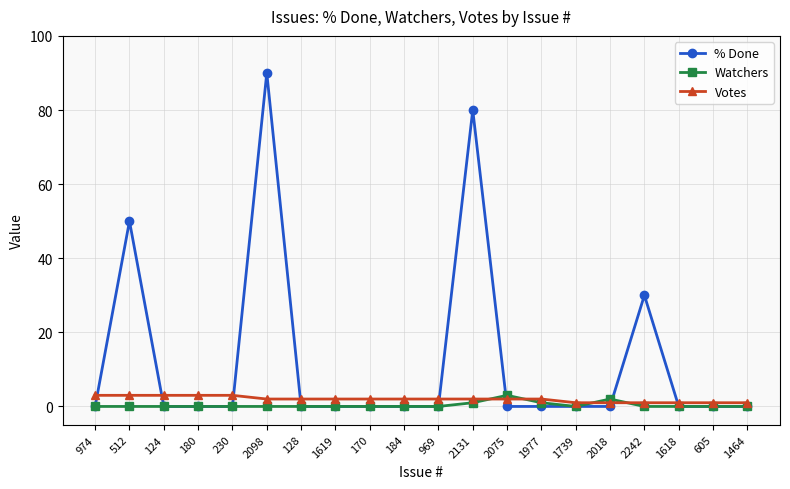

Reading left to right, extract all data points from this chart.

% Done: 0	50	0	0	0	90	0	0	0	0	0	80	0	0	0	0	30	0	0	0
Watchers: 0	0	0	0	0	0	0	0	0	0	0	1	3	1	0	2	0	0	0	0
Votes: 3	3	3	3	3	2	2	2	2	2	2	2	2	2	1	1	1	1	1	1